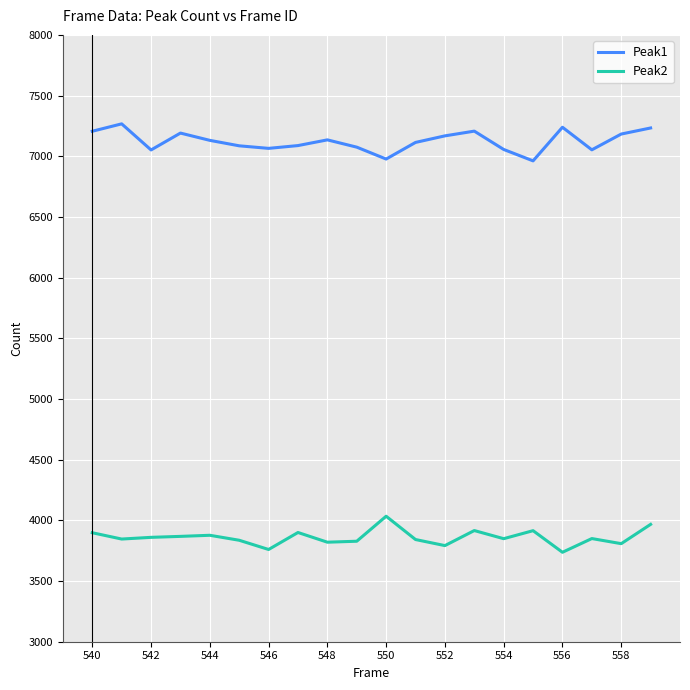

What is the difference between the second highest and minimum values in the Peak1 series?

277